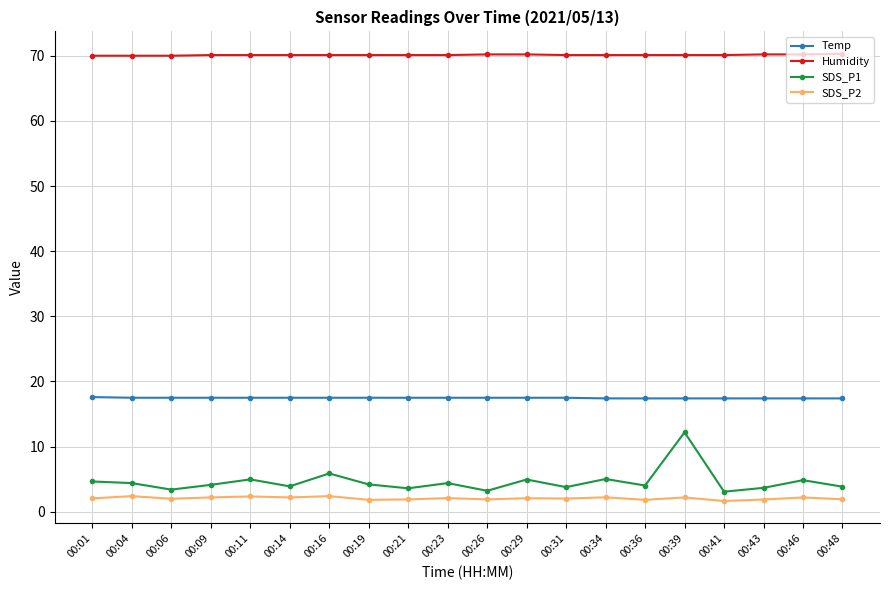

What are all the series names shown in the legend?

Temp, Humidity, SDS_P1, SDS_P2